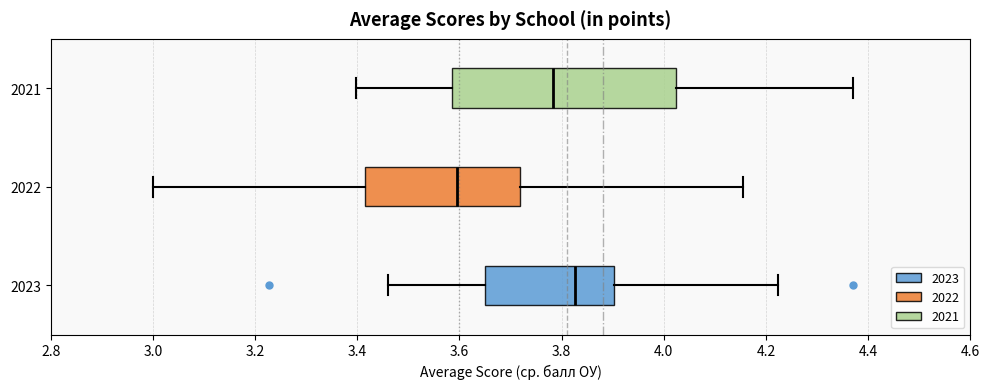

Where is the left edge of the box at y = 2021 on the x-axis? The values are not printed on the chart, so give them approximately, as read against the axis.

3.58